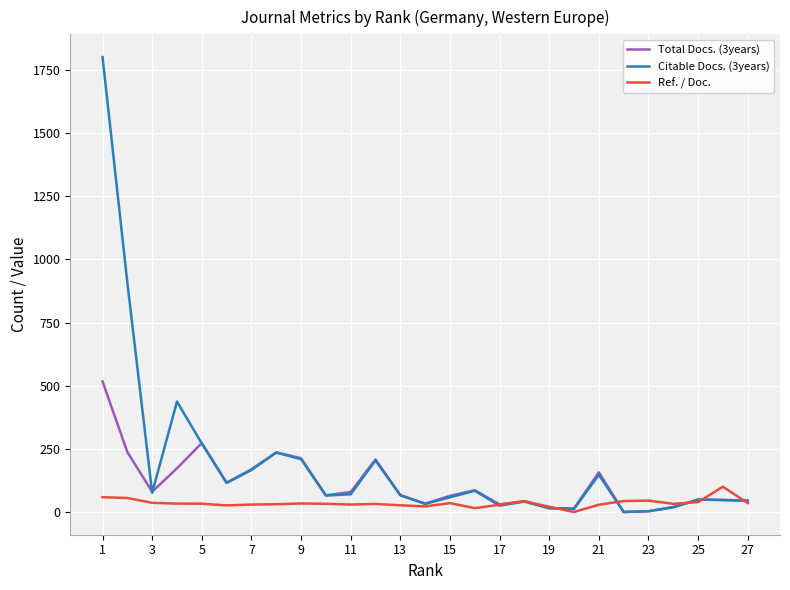

What is the maximum value for Ref. / Doc.?

100.0